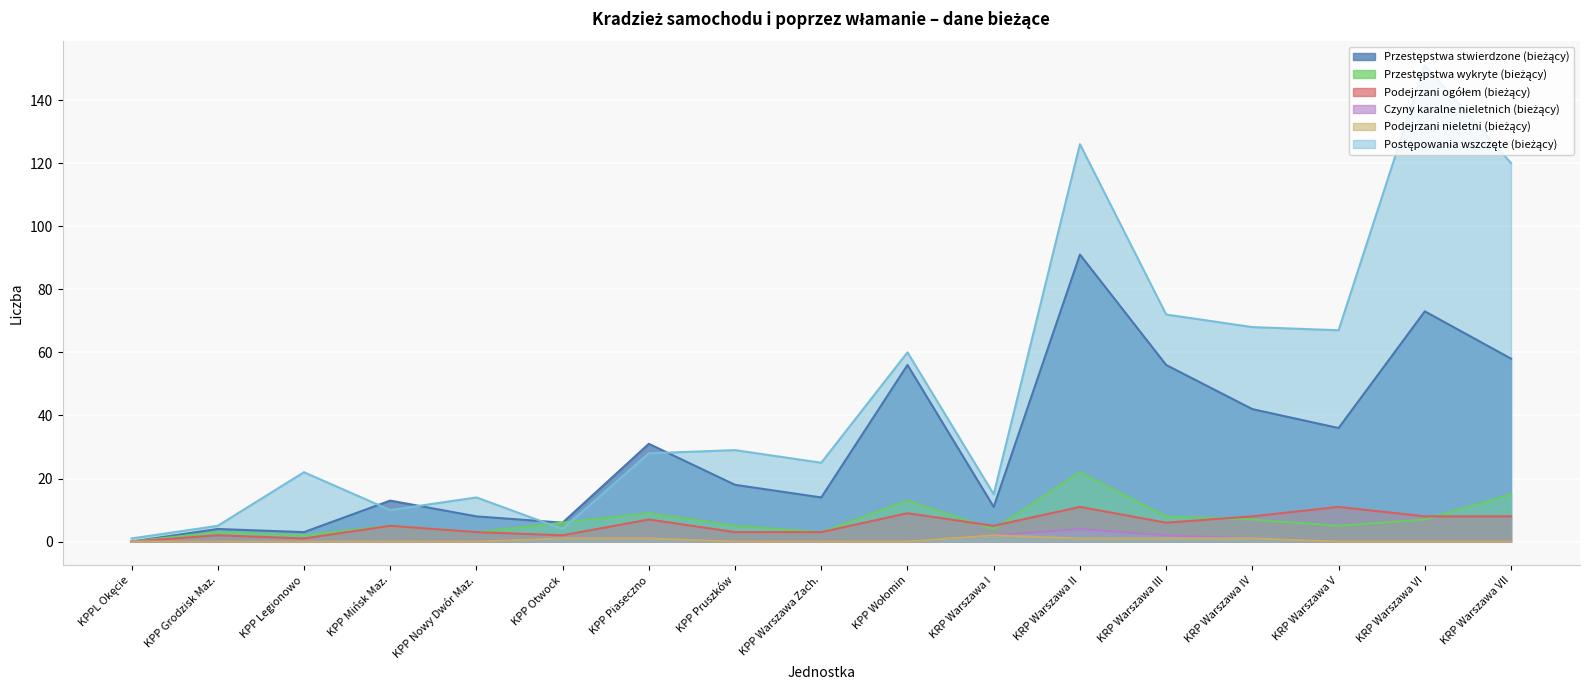

Which series has the widest spread of values?

Postępowania wszczęte (bieżący)